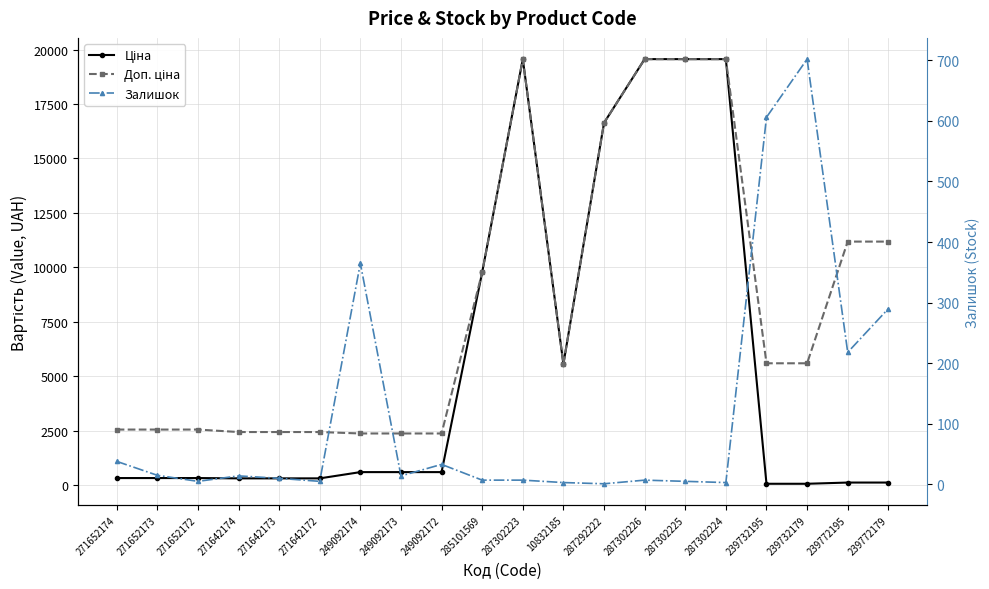

At how many categories does at least one series exceed 4291?

11